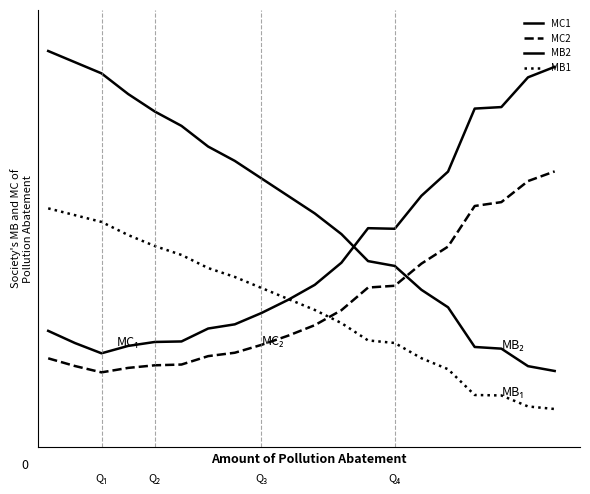

Does the chart have visible grid lines?

No